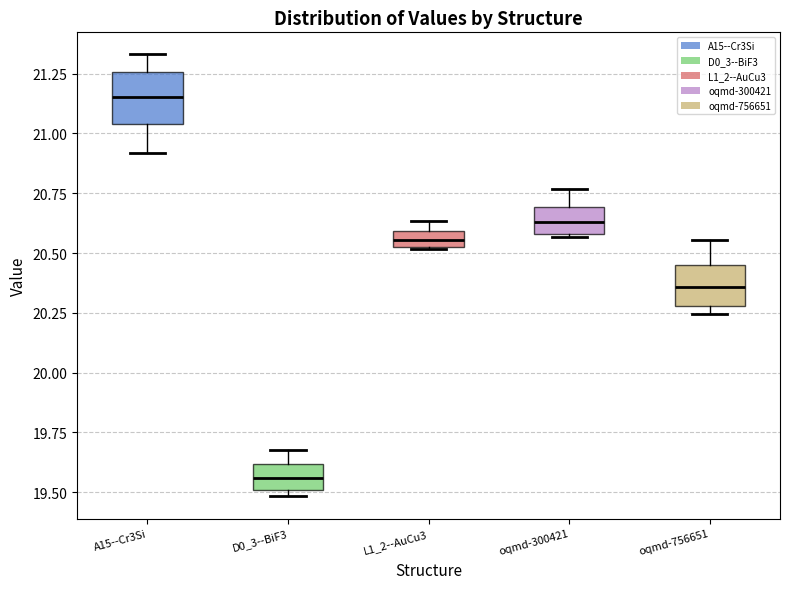

Which box's median line is the highest?

A15--Cr3Si